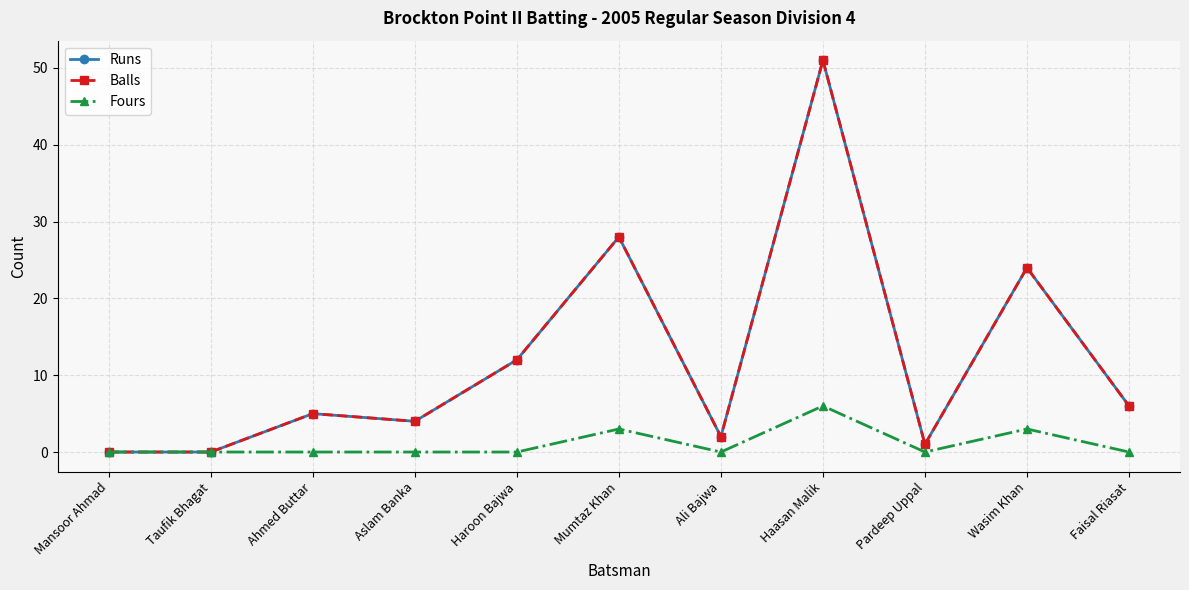

Does the chart have visible grid lines?

Yes